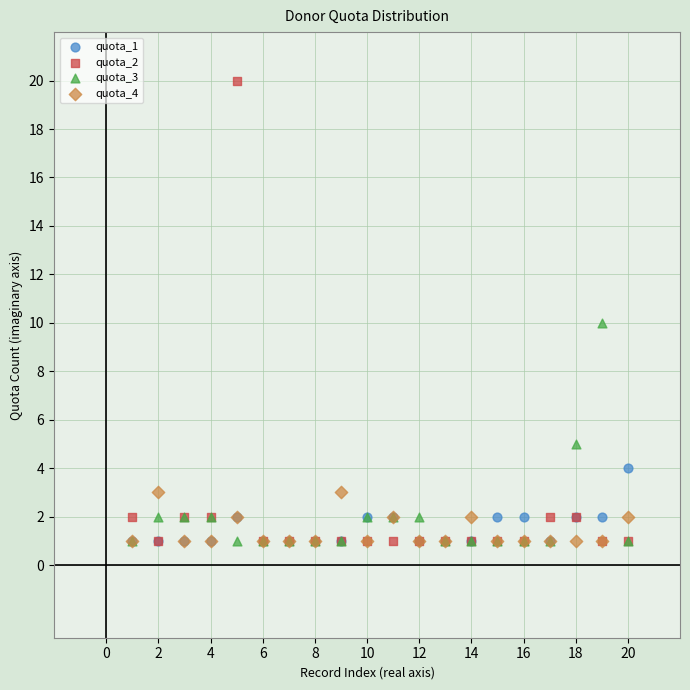

What are all the series names shown in the legend?

quota_1, quota_2, quota_3, quota_4